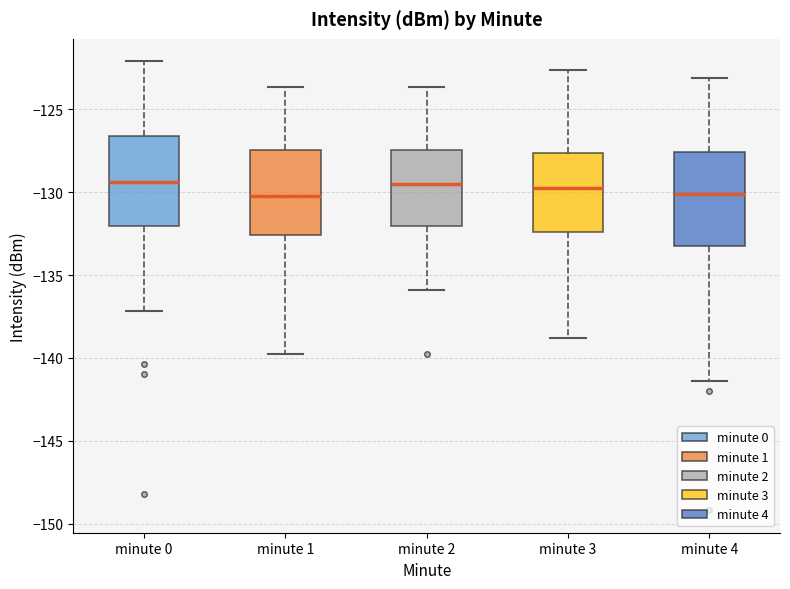

Reading left to right, read every box against the y-axis: the position of its median line, the range the box covers, and the ends of its whiskers. The values are not printed on the chart, so give them approximately, as read against the axis.

minute 0: median -129.5, box -132.0 to -126.5, whiskers -137.0 to -122.0
minute 1: median -130.0, box -132.5 to -127.5, whiskers -140.0 to -123.5
minute 2: median -129.5, box -132.0 to -127.5, whiskers -136.0 to -123.5
minute 3: median -129.5, box -132.5 to -127.5, whiskers -139.0 to -122.5
minute 4: median -130.0, box -133.0 to -127.5, whiskers -141.5 to -123.0